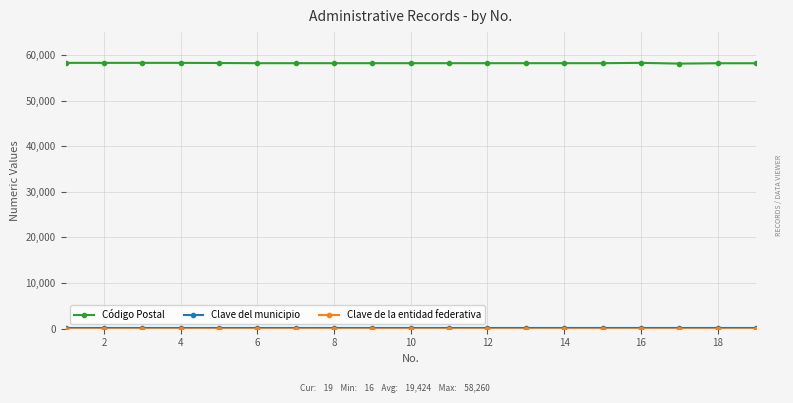

Which series has the largest total across all categories?

Código Postal